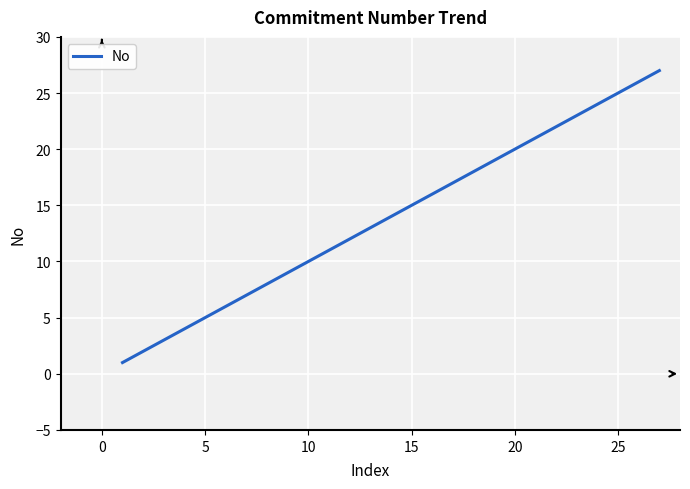

What is the greatest value displayed?

27